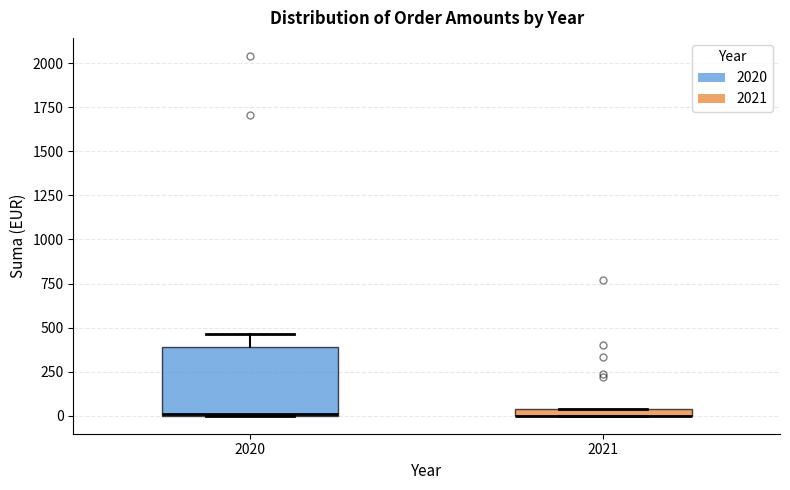

Where is the upper edge of the box at x = 2020 on the y-axis? The values are not printed on the chart, so give them approximately, as read against the axis.

400